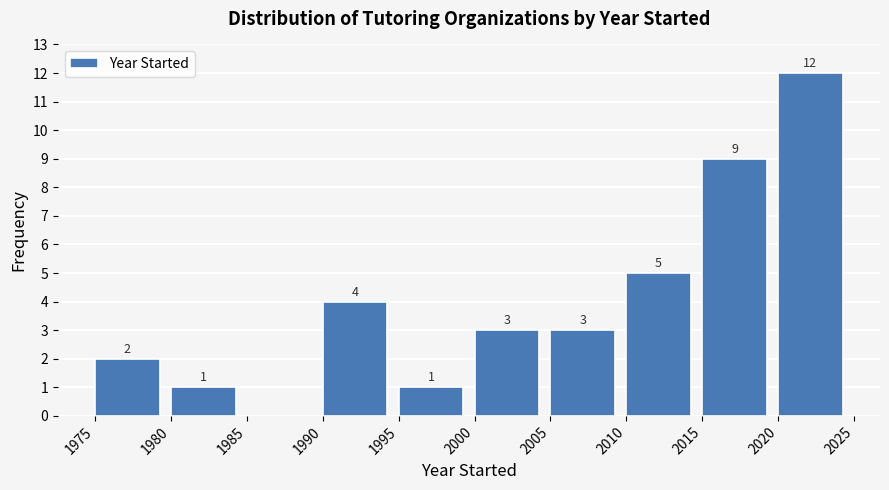

Which range on the x-axis has the tallest bar?

2020 to 2025